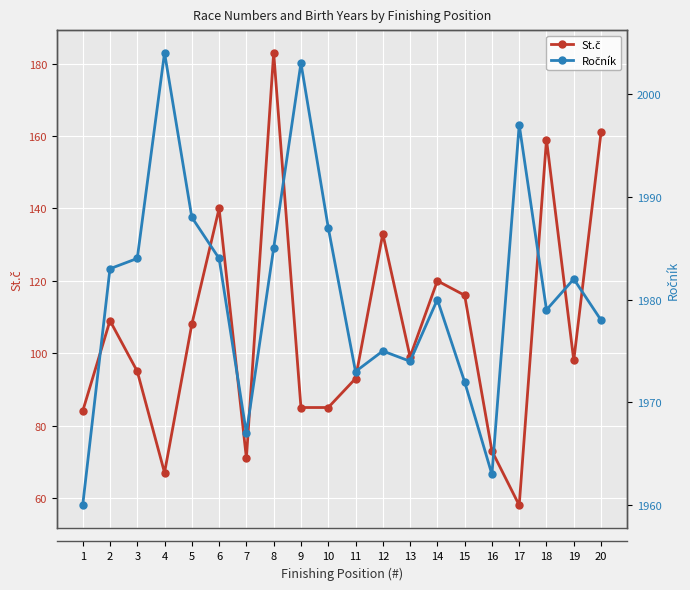

What is the value of the Ročník point at the 2nd from the left?

1983